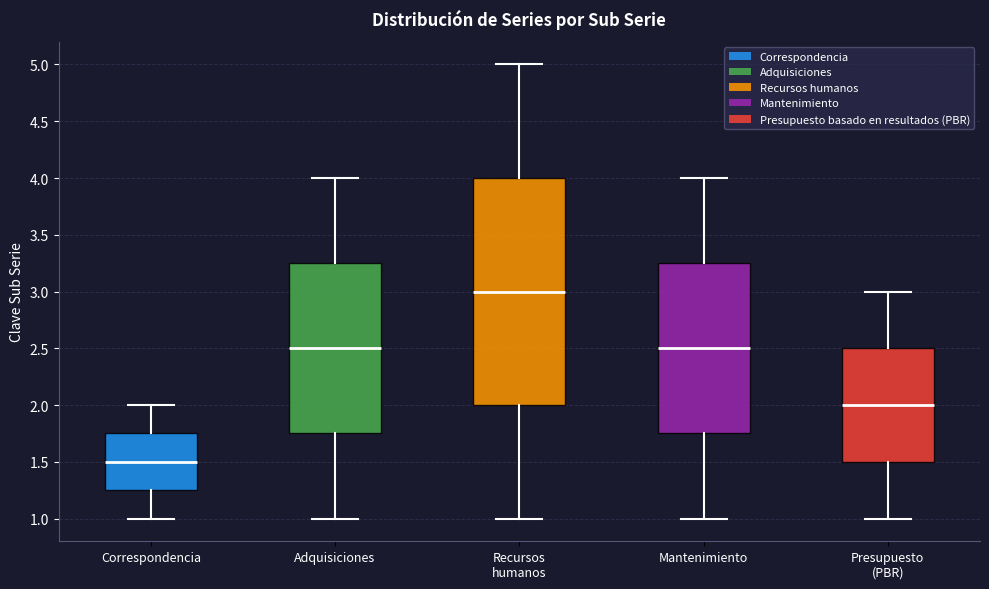

Which box has the lowest median line?

Correspondencia